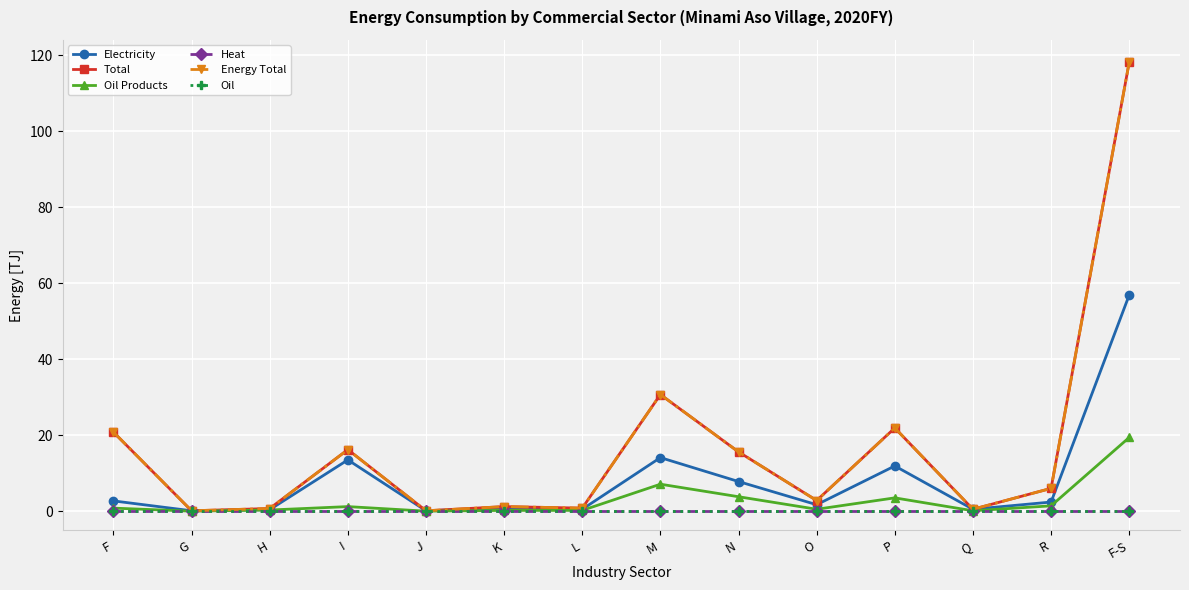

True or false: Energy Total and Heat intersect in this chart.

False